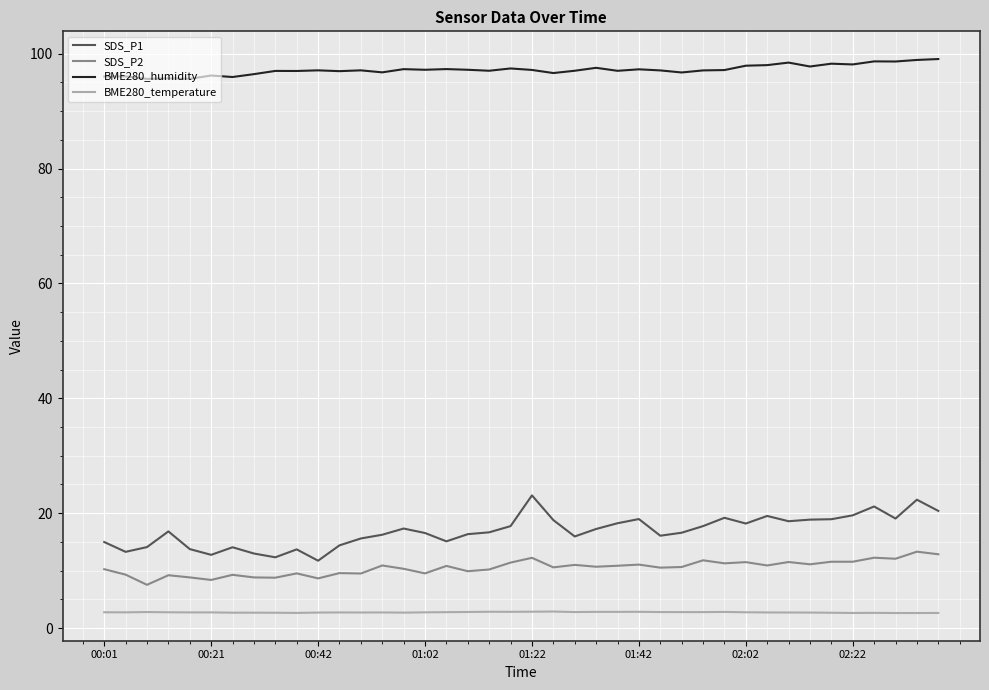

Which series has the largest total across all categories?

BME280_humidity